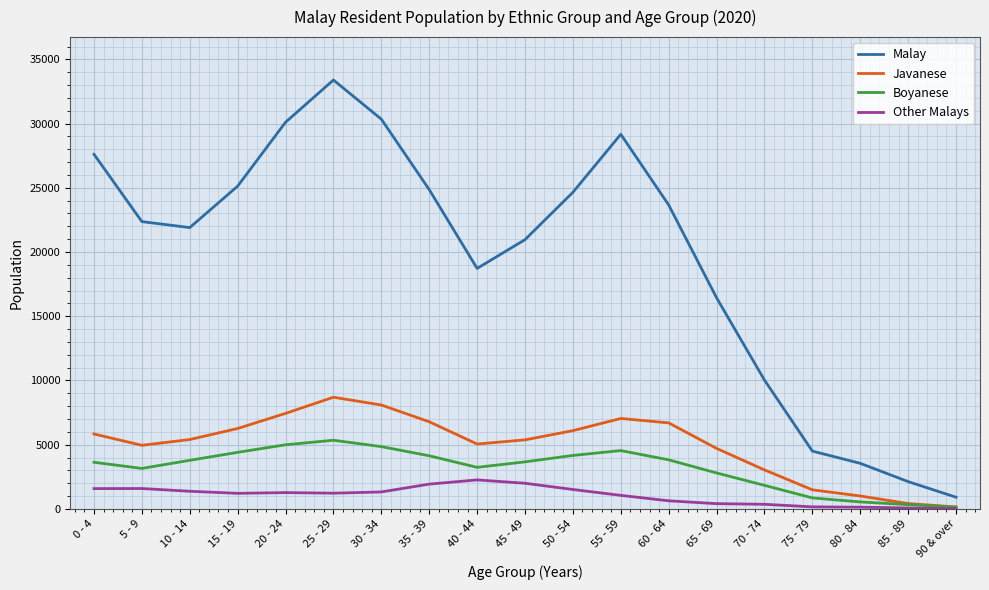

Rank the series by their maximum value, from lowest to highest.

Other Malays, Boyanese, Javanese, Malay